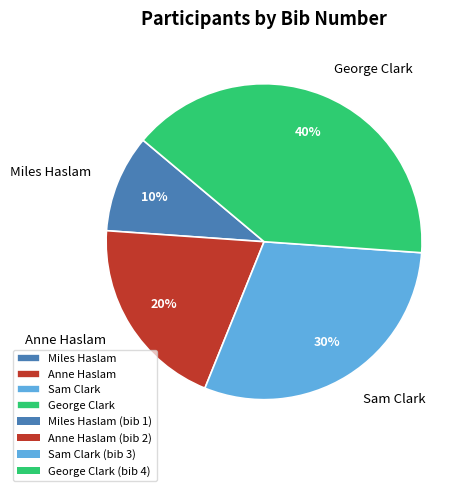

Rank the categories by value from highest to lowest.

George Clark, Sam Clark, Anne Haslam, Miles Haslam